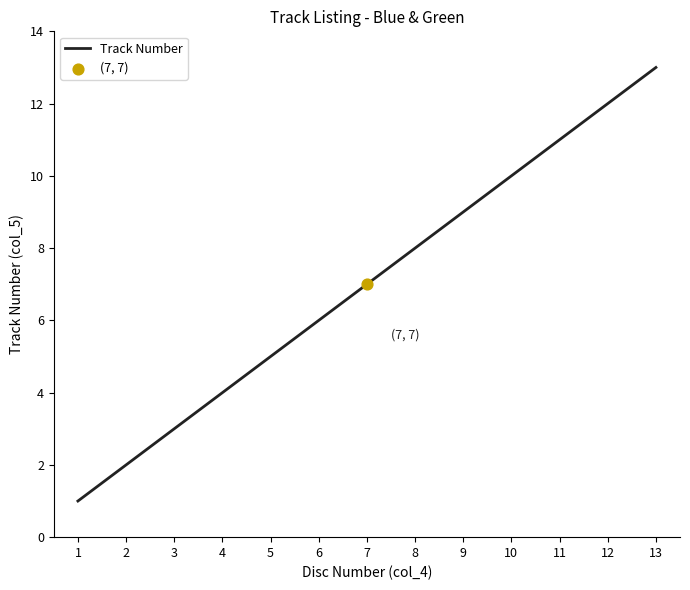

Which has a higher value, 11 or 9?

11